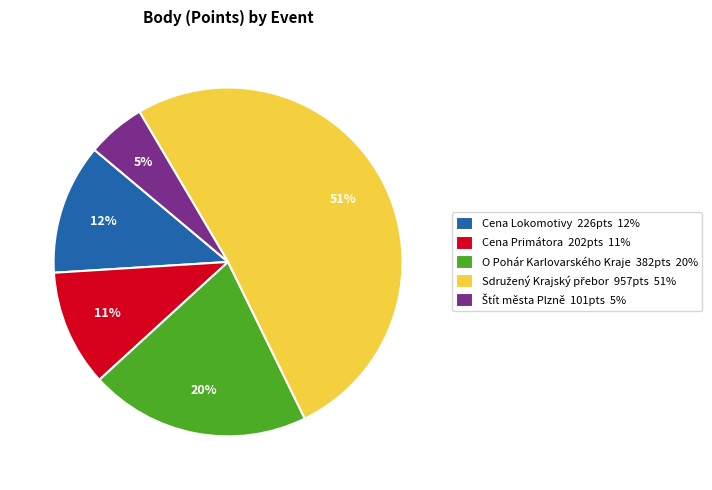

Count the number of slices in the pie.

5